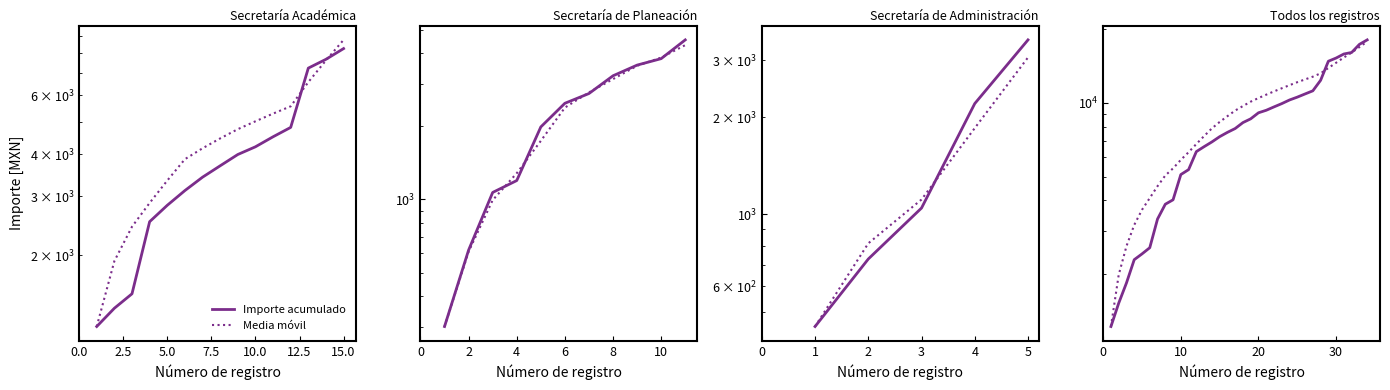

What is the sum of all Media móvil values?

312515.5